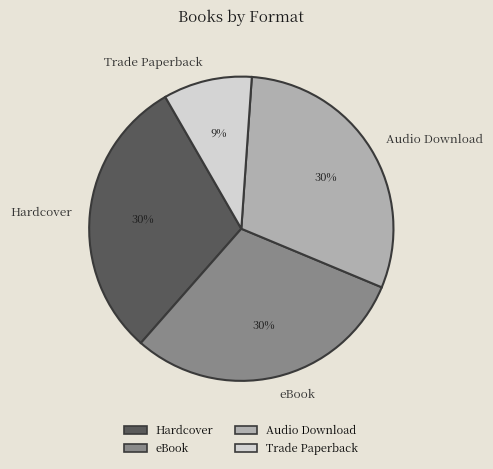

To the nearest percent, what is the average slice percentage?

25%